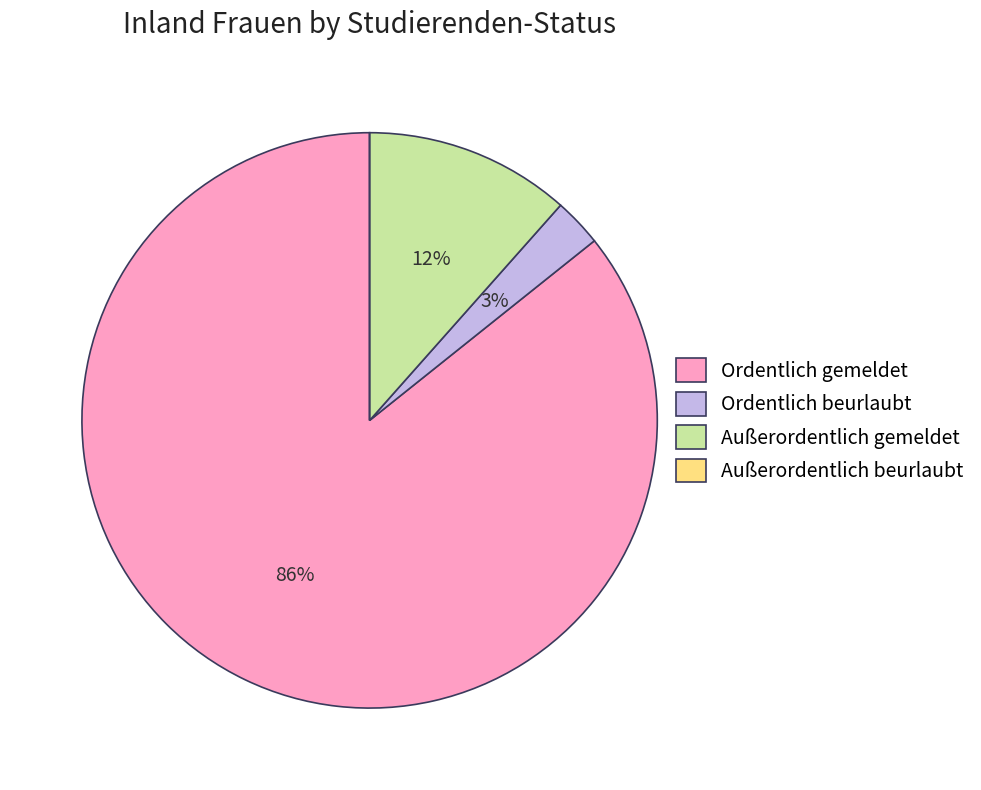

To the nearest percent, what is the difference between the Ordentlich beurlaubt and Außerordentlich gemeldet slice percentages?

9%